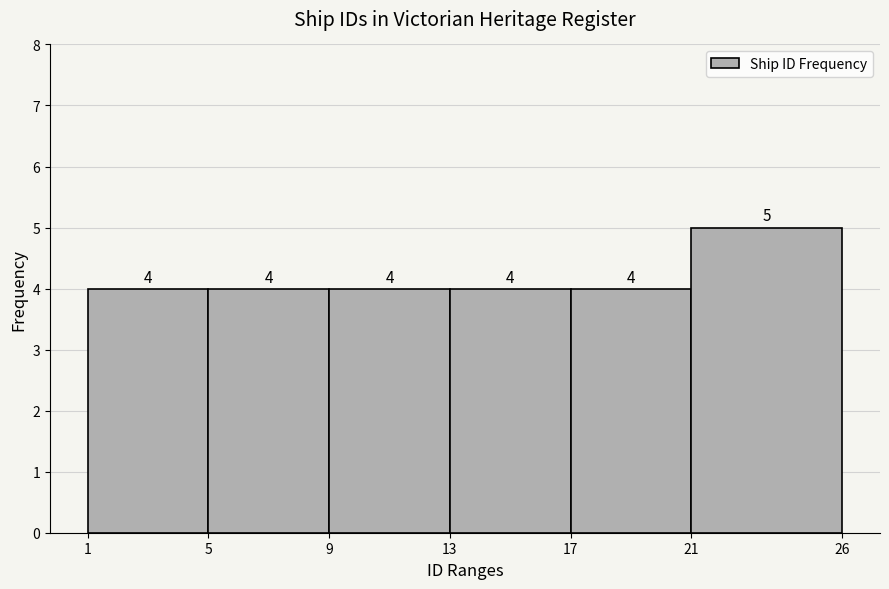

What is the height of the bar covering 13 to 17 on the x-axis?

4